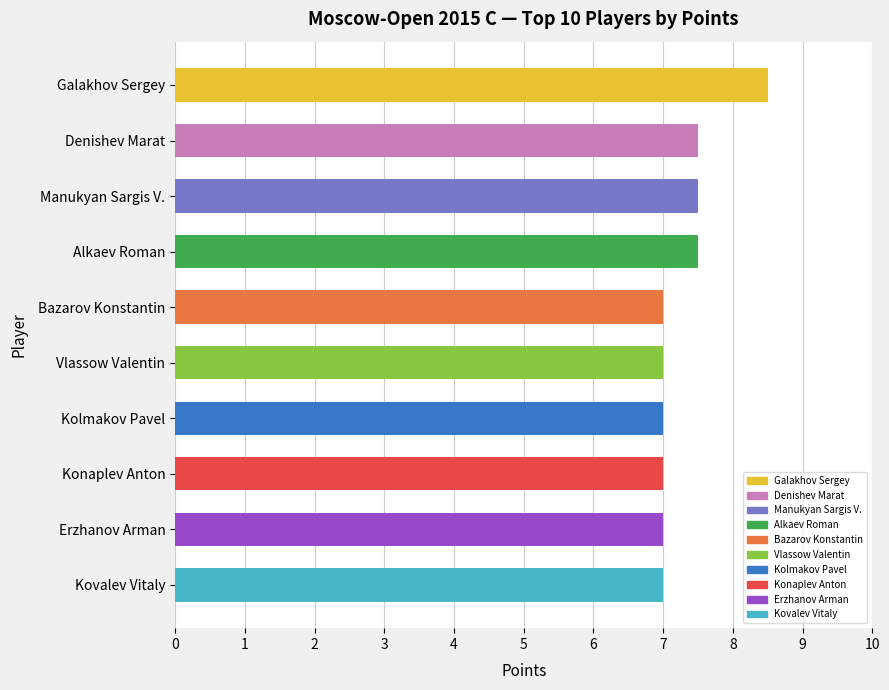

Are the bars grouped side by side (vs. stacked)?

No